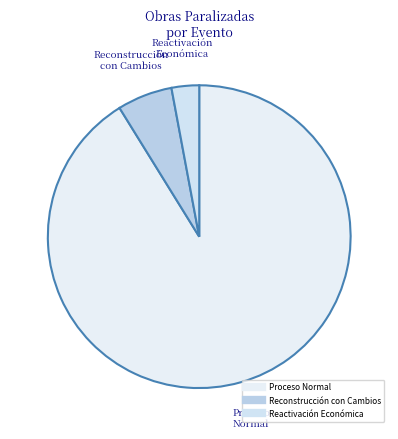

Which slice is the largest?

Proceso Normal